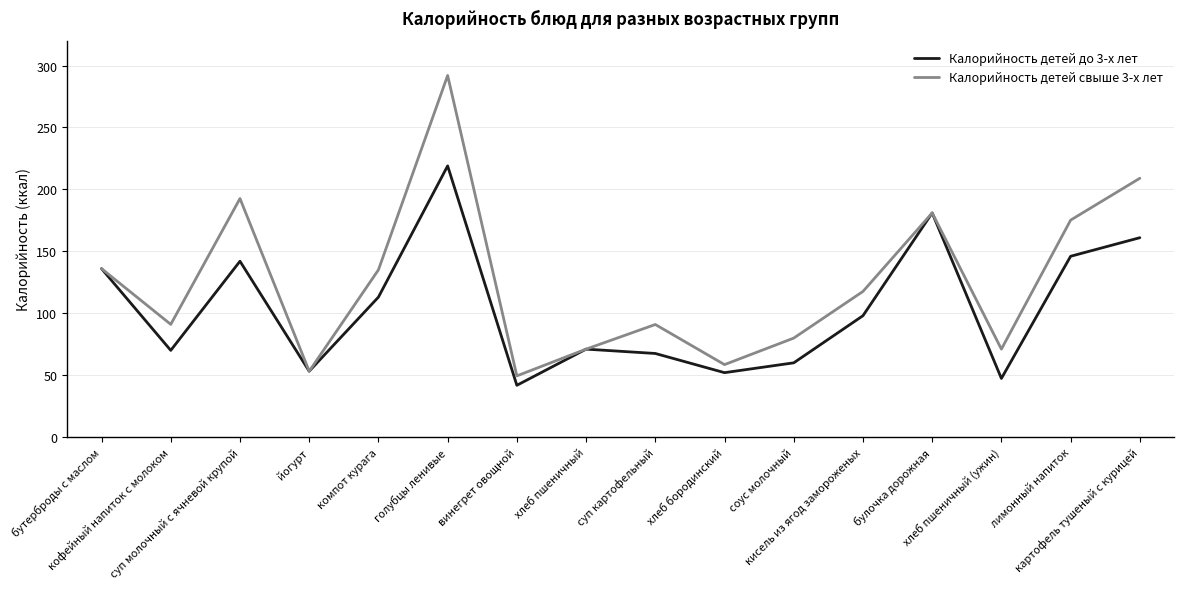

Does the chart have visible grid lines?

Yes